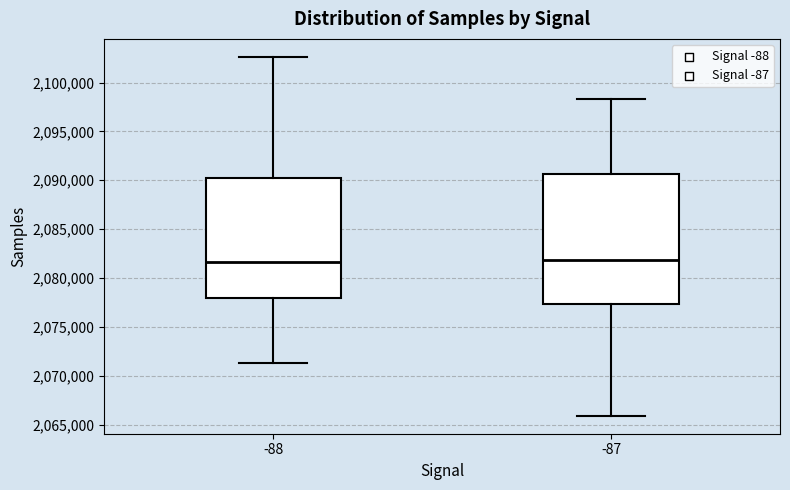

Reading left to right, transcribe this box plot: for each box, give where its median line is, the range the box spans, and where its two whiskers end, as read against the y-axis. The values are not printed on the chart, so give them approximately, as read against the axis.

-88: median 2081500, box 2078000 to 2090000, whiskers 2071500 to 2102500
-87: median 2082000, box 2077500 to 2090500, whiskers 2066000 to 2098500